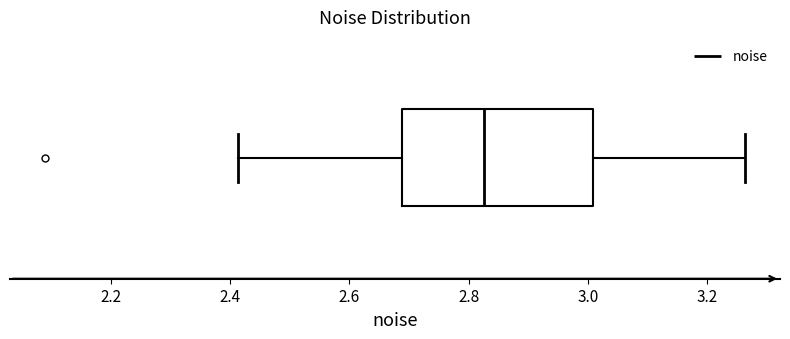

Transcribe this box plot: give where the median line is, the range the box spans, and where the two whiskers end, as read against the x-axis. The values are not printed on the chart, so give them approximately, as read against the axis.

median 2.82, box 2.68 to 3.00, whiskers 2.42 to 3.26